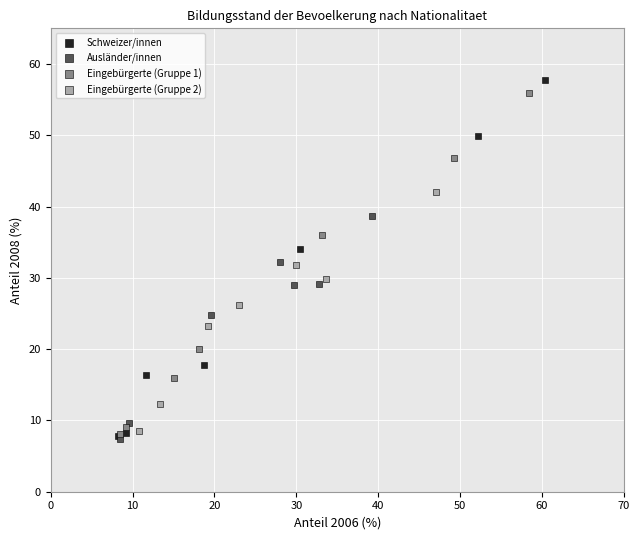

Which series has the largest Y range (max minus min)?

Schweizer/innen